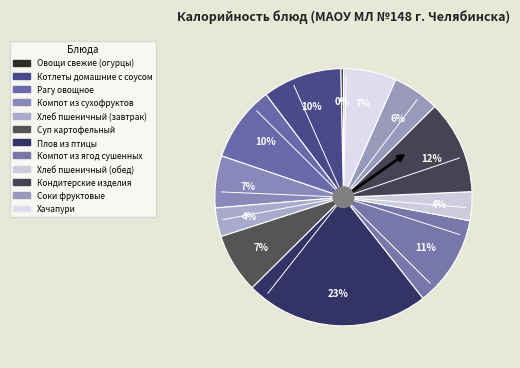

Rank the categories by value from highest to lowest.

Плов из птицы, Кондитерские изделия, Компот из ягод сушенных, Котлеты домашние с соусом, Рагу овощное, Суп картофельный, Хачапури, Компот из сухофруктов, Соки фруктовые, Хлеб пшеничный (завтрак), Хлеб пшеничный (обед), Овощи свежие (огурцы)